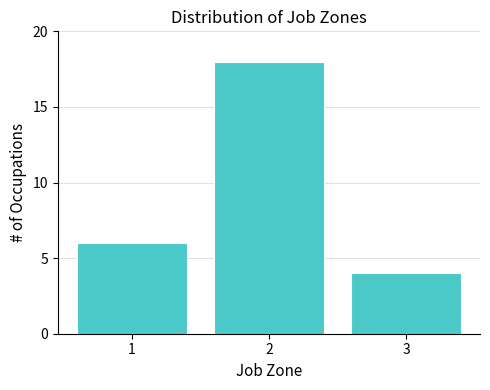

Which range on the x-axis has the tallest bar?

1.5 to 2.5